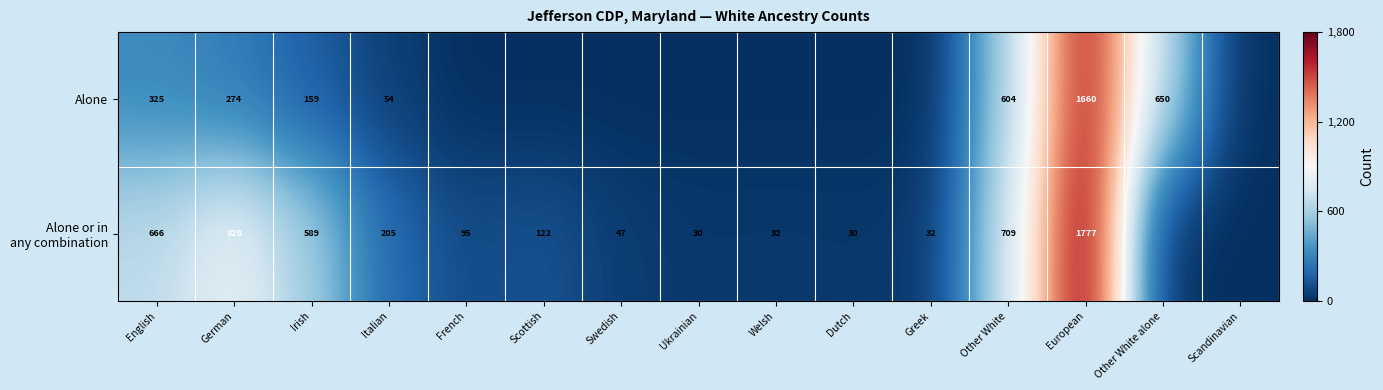

Which category has the highest value across all series?

European